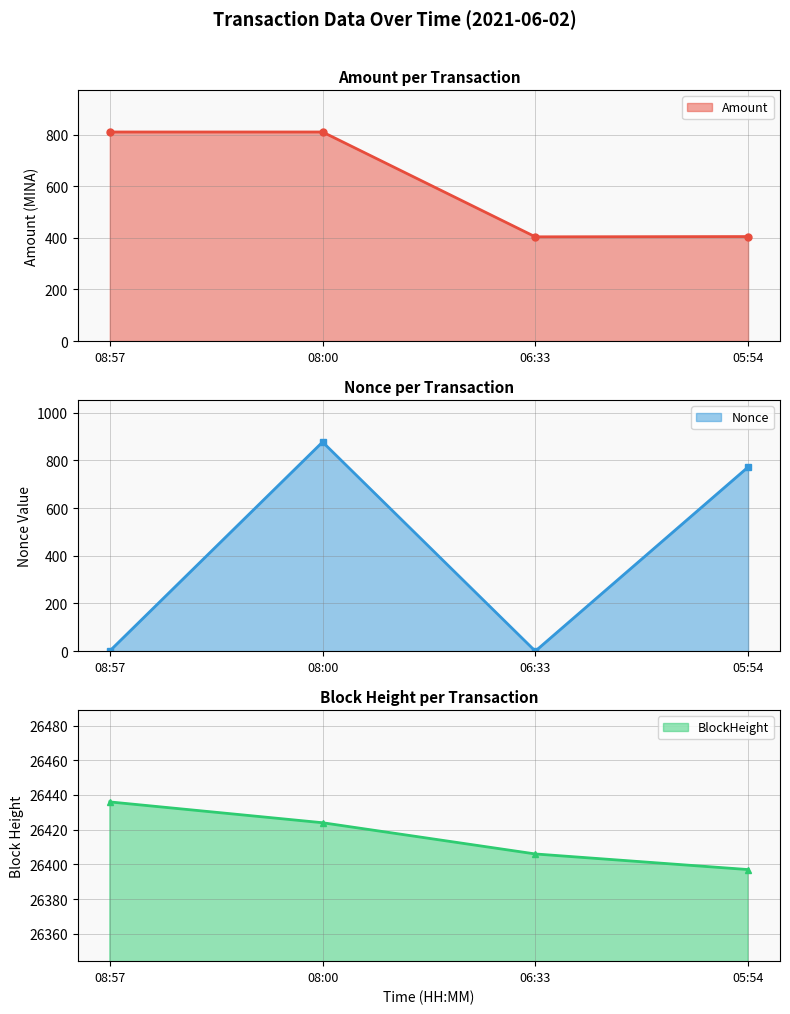

In Nonce, how many points are lower than both neighbors (excluding endpoints)?

1